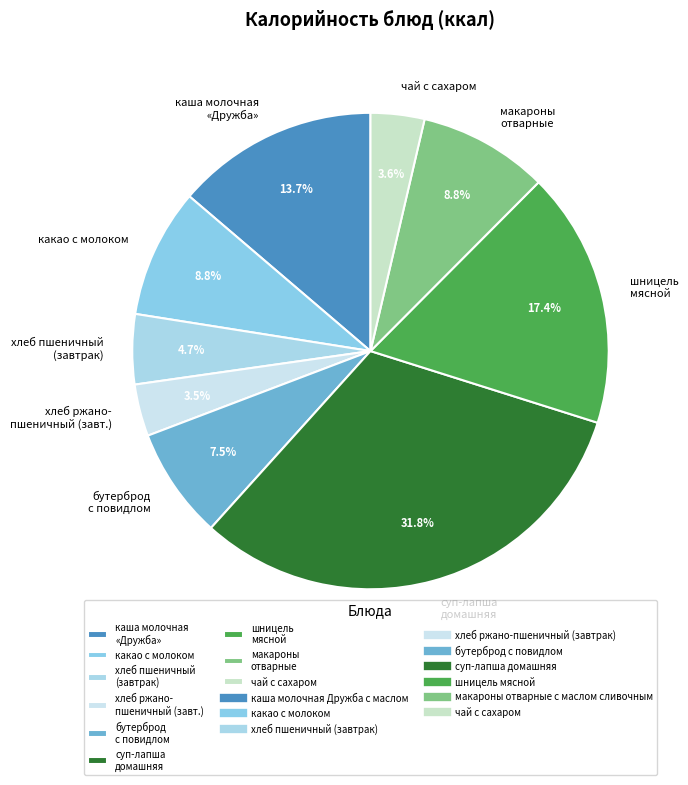

Is it true that хлеб пшеничный (завтрак) is 19% of the pie?

False